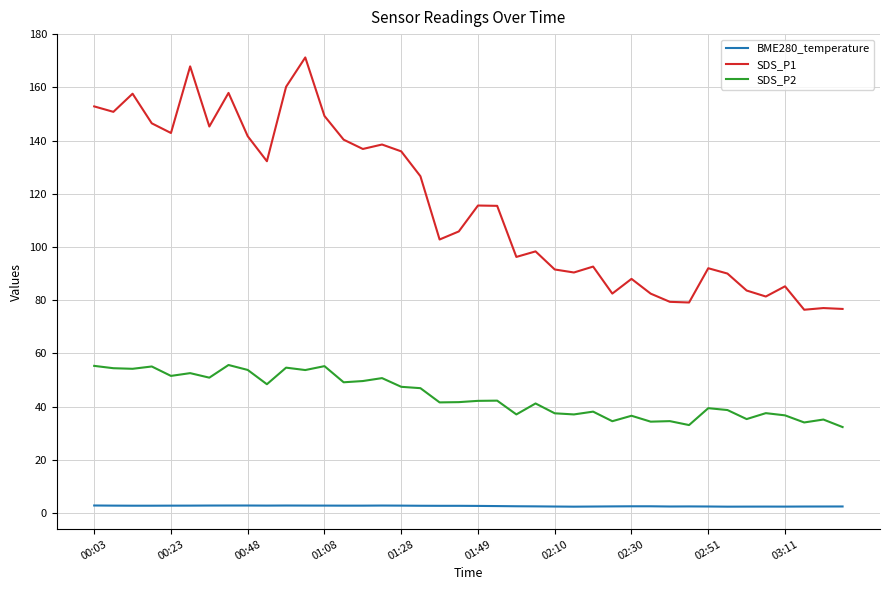

True or false: SDS_P2 and SDS_P1 intersect in this chart.

False